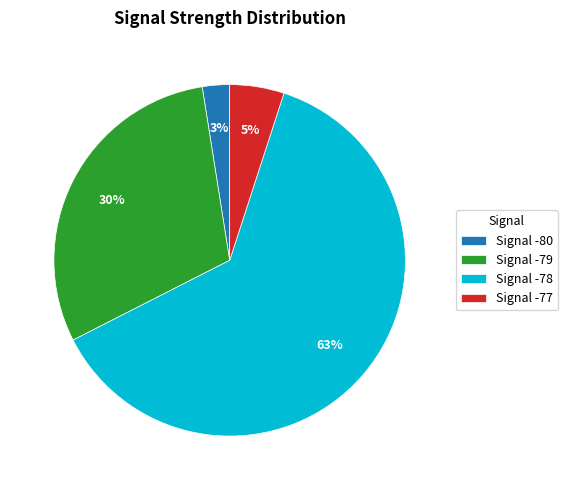

Rank the categories by value from lowest to highest.

Signal -80, Signal -77, Signal -79, Signal -78